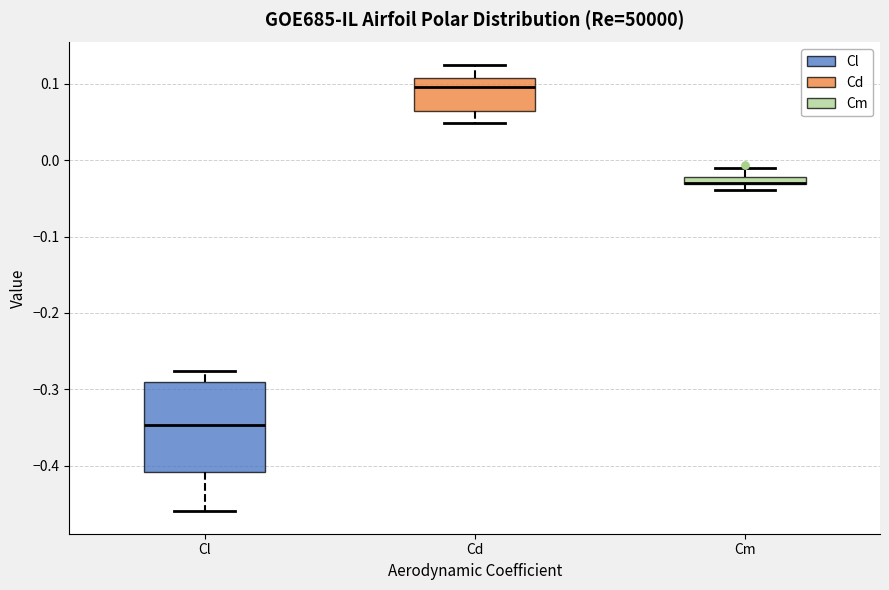

Where is the lower edge of the box for Cl on the y-axis? The values are not printed on the chart, so give them approximately, as read against the axis.

-0.41